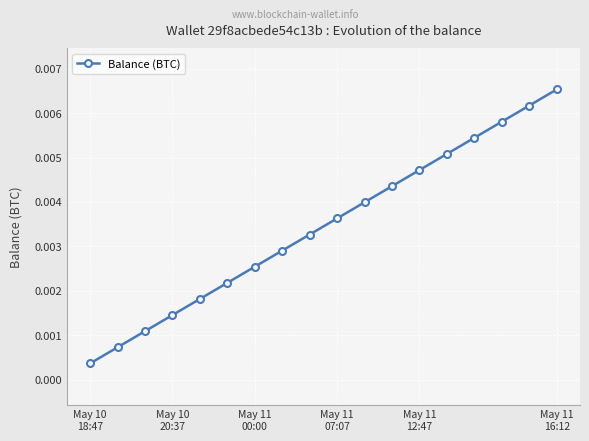

True or false: there are more than 1 points higher than both neighbors.

False